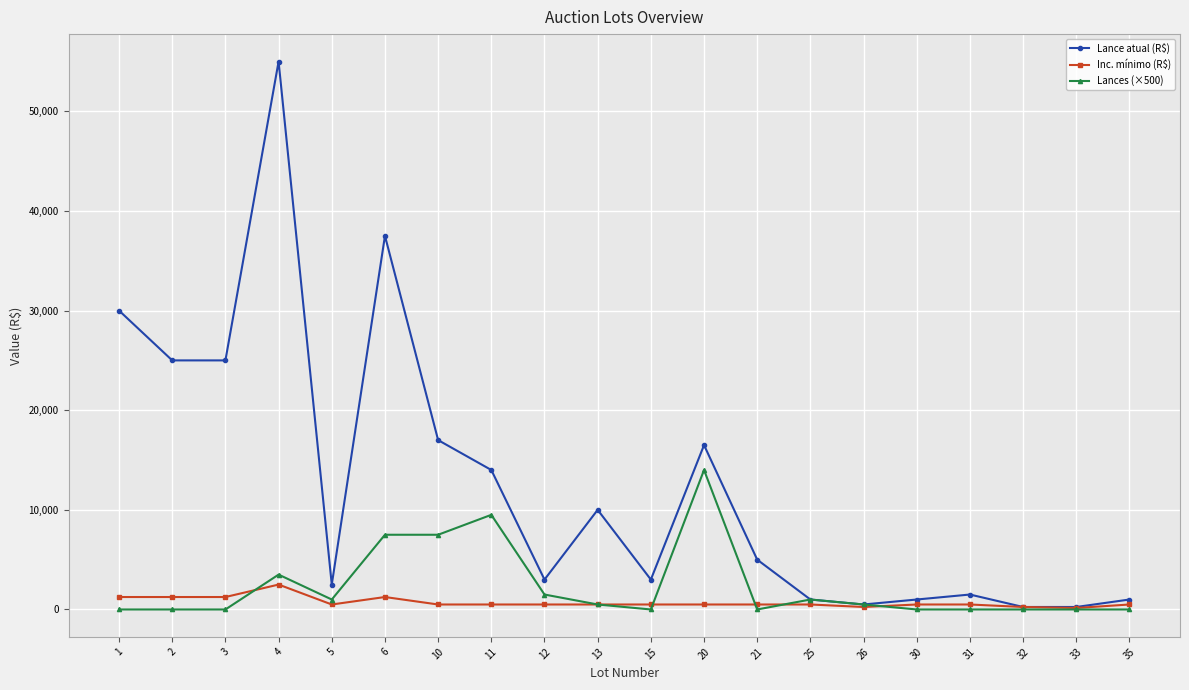

What is the average value of the Lance atual (R$) series?

12450